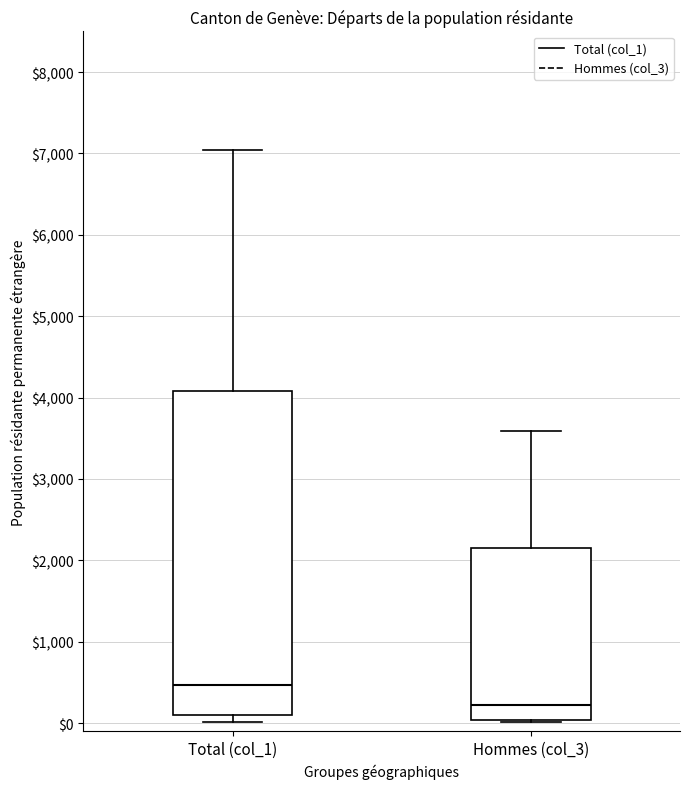

Which box is the tallest, from its lower edge to its upper edge?

Total (col_1)